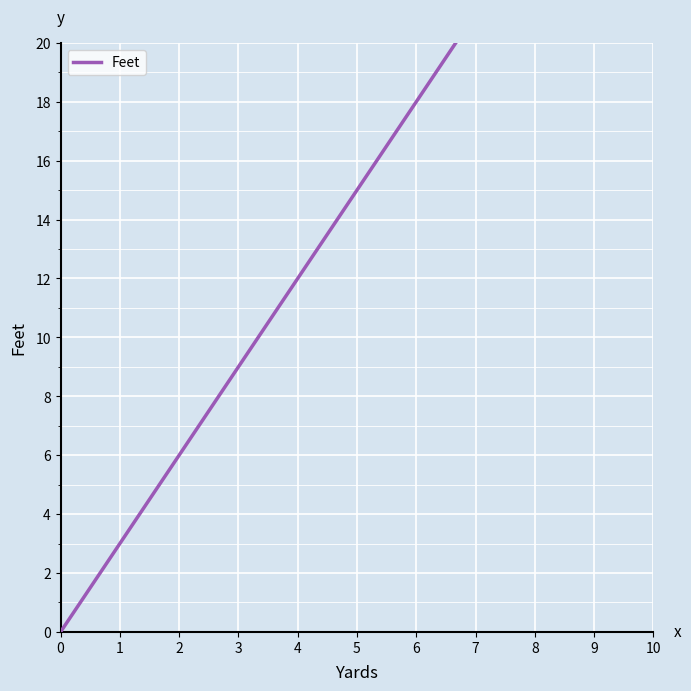

Is this an area chart (filled region under the line)?

No